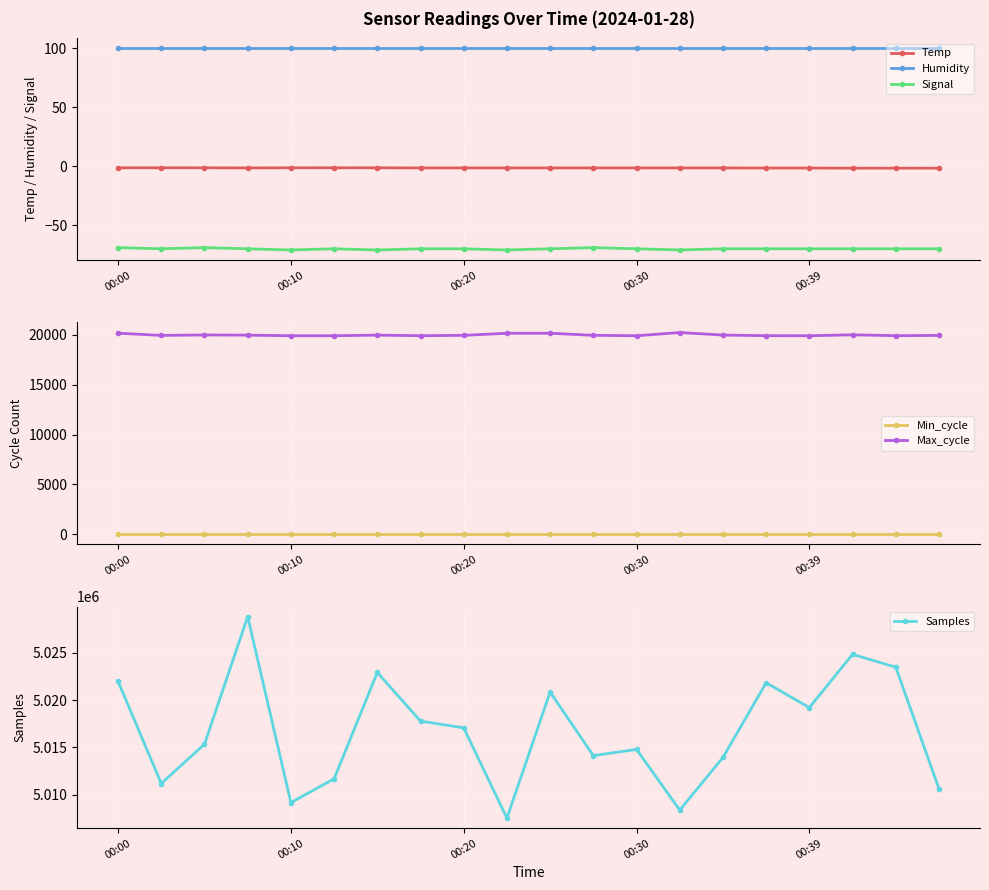

What is the lowest value of the Temp series?

-1.6